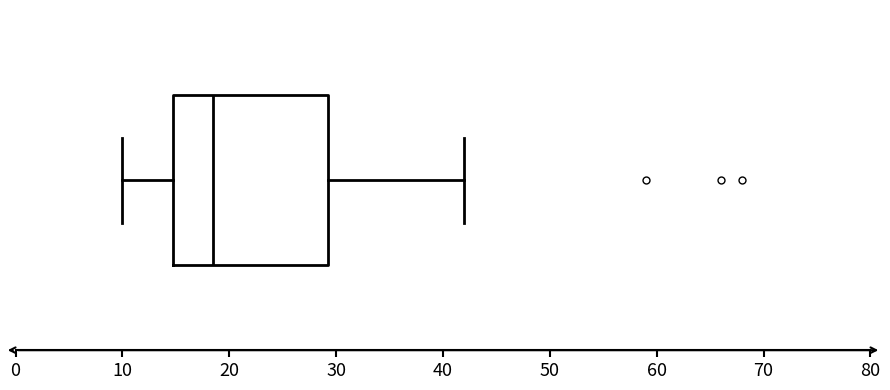

Transcribe this box plot: give where the median line is, the range the box spans, and where the two whiskers end, as read against the x-axis. The values are not printed on the chart, so give them approximately, as read against the axis.

median 19, box 15 to 29, whiskers 10 to 42